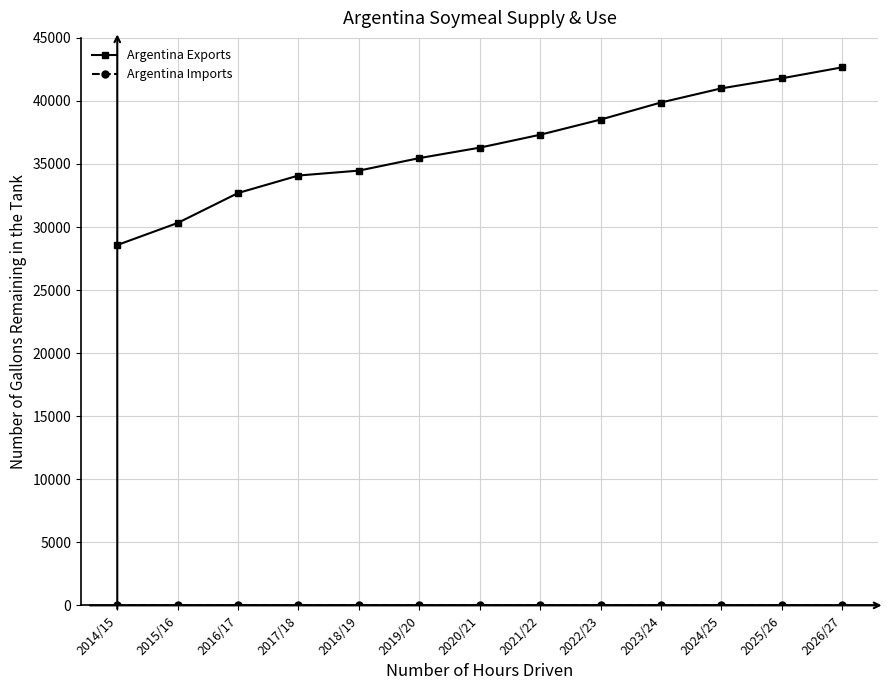

What position from the left is 2014/15?

1